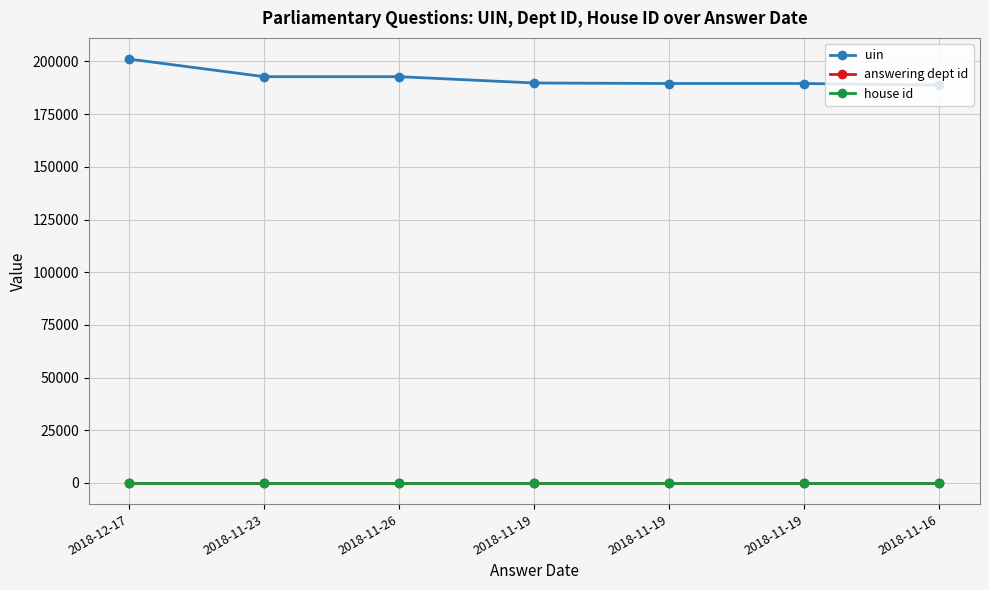

True or false: uin and answering dept id intersect in this chart.

False